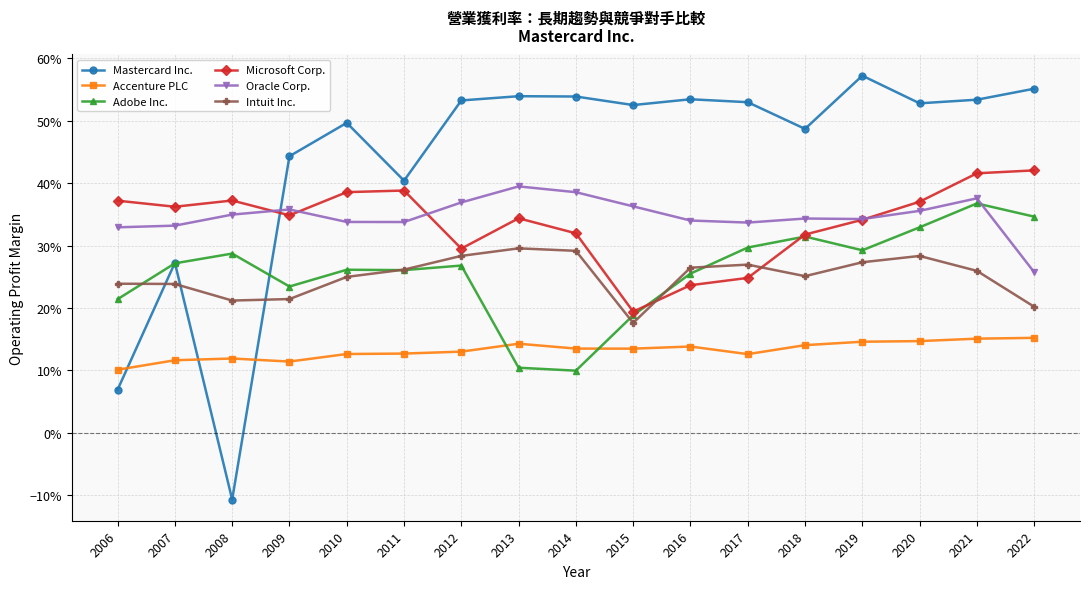

What are all the series names shown in the legend?

Mastercard Inc., Accenture PLC, Adobe Inc., Microsoft Corp., Oracle Corp., Intuit Inc.